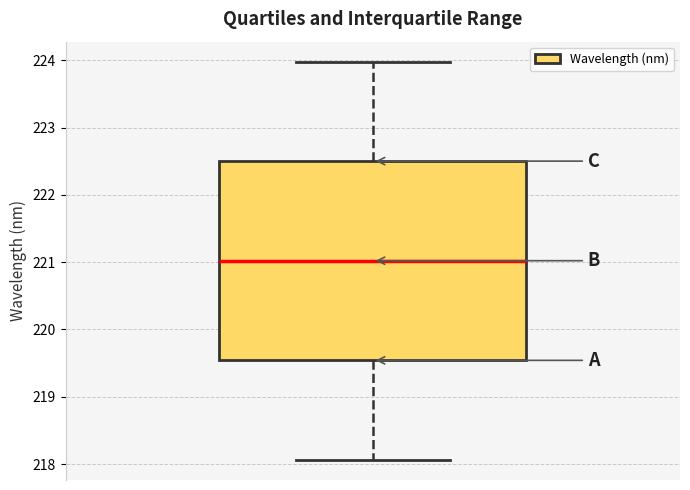

Transcribe this box plot: give where the median line is, the range the box spans, and where the two whiskers end, as read against the y-axis. The values are not printed on the chart, so give them approximately, as read against the axis.

median 221.0, box 219.5 to 222.5, whiskers 218.1 to 224.0